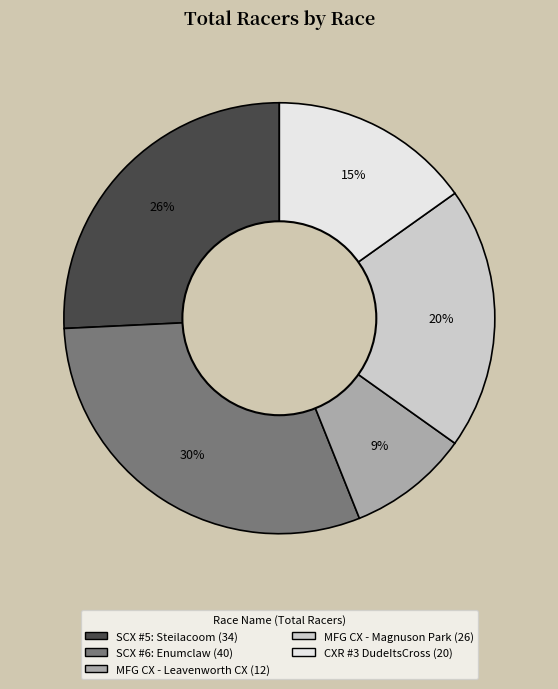

Is SCX #6: Enumclaw the majority of the pie?

No